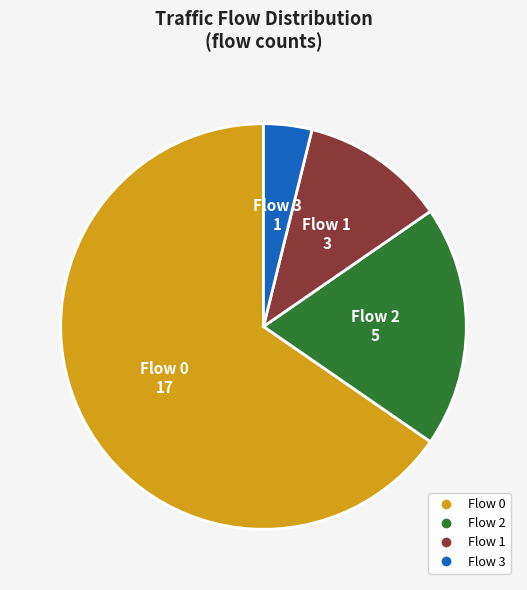

Is there any slice that represents more than half of the pie?

Yes